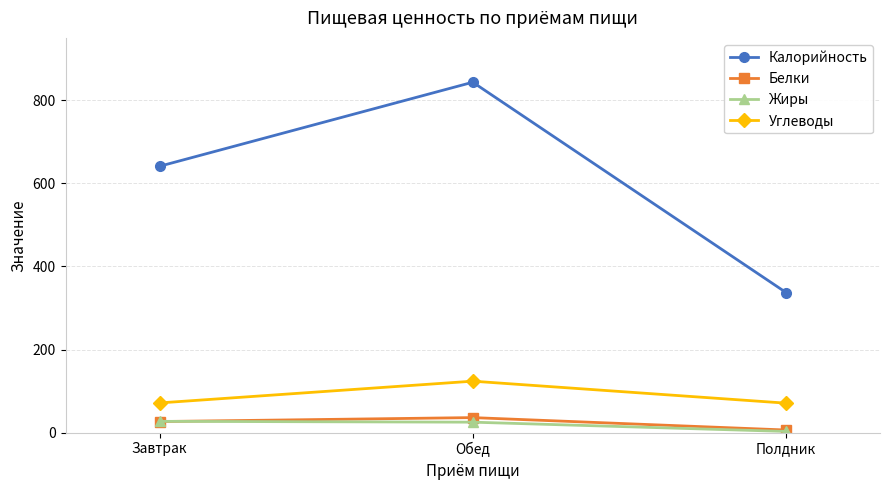

Is the value of Углеводы at Полдник greater than the value of Калорийность at Обед?

No